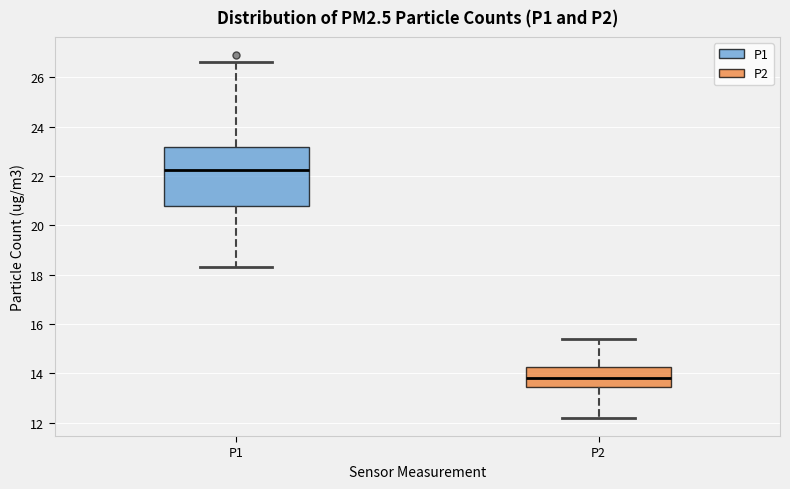

Which box is the tallest, from its lower edge to its upper edge?

P1